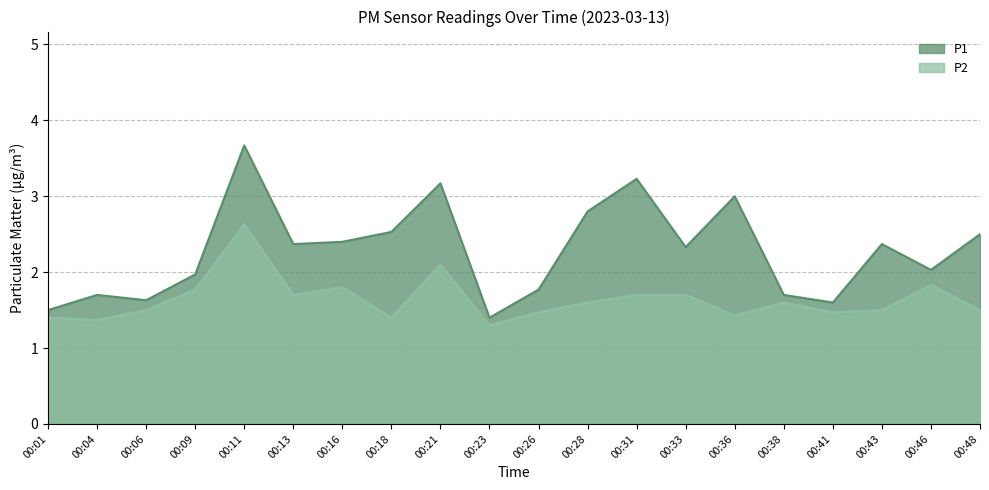

Reading right to left, what are all the values shown in this chart?

P1: 2.5	2.0	2.4	1.6	1.7	3.0	2.3	3.2	2.8	1.8	1.4	3.2	2.5	2.4	2.4	3.7	2.0	1.6	1.7	1.5
P2: 1.5	1.8	1.5	1.5	1.6	1.4	1.7	1.7	1.6	1.5	1.3	2.1	1.4	1.8	1.7	2.6	1.8	1.5	1.4	1.4